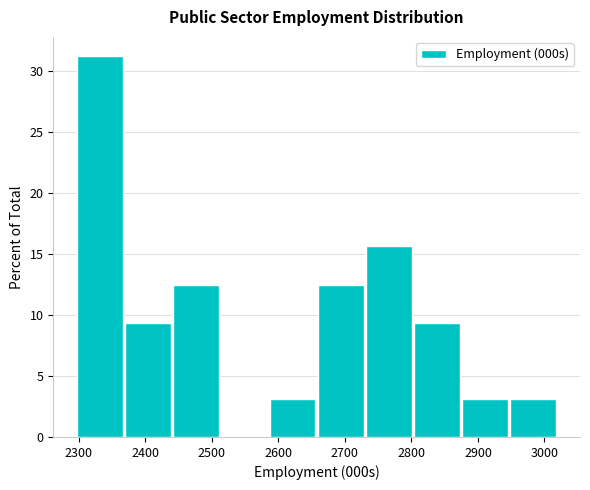

Reading left to right, transcribe this chart: for each bar, give the range it covers on the x-axis and its height. Neither the bar edges nor the heights are printed on the chart, so give them approximately, as read against the axes.

2300 to 2370: 31.5
2370 to 2440: 9.5
2440 to 2510: 12.5
2510 to 2590: 0
2590 to 2660: 3.0
2660 to 2730: 12.5
2730 to 2800: 15.5
2800 to 2880: 9.5
2880 to 2950: 3.0
2950 to 3020: 3.0